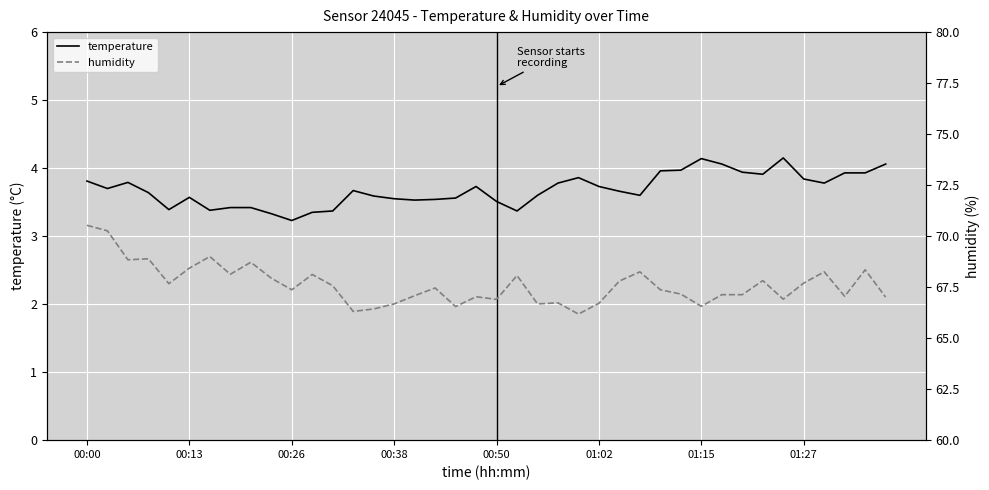

What is the difference between the maximum and minimum values in the temperature series?

0.9